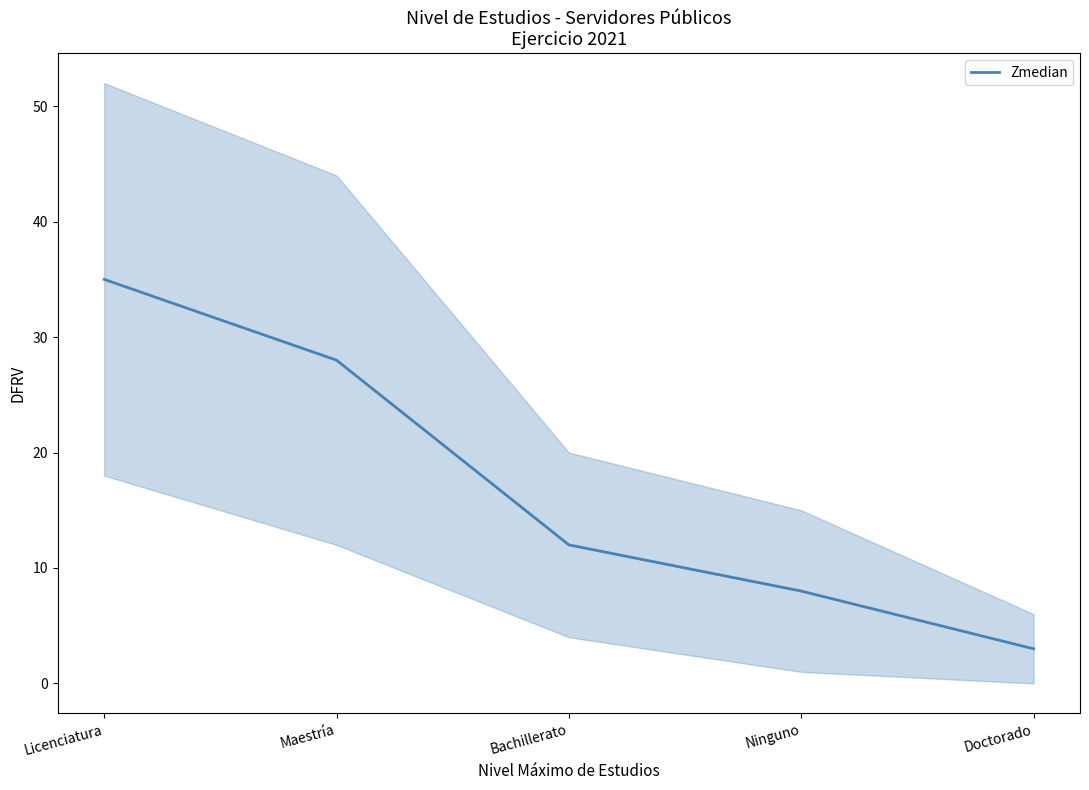

What is the label of the 1st point from the right?

Doctorado